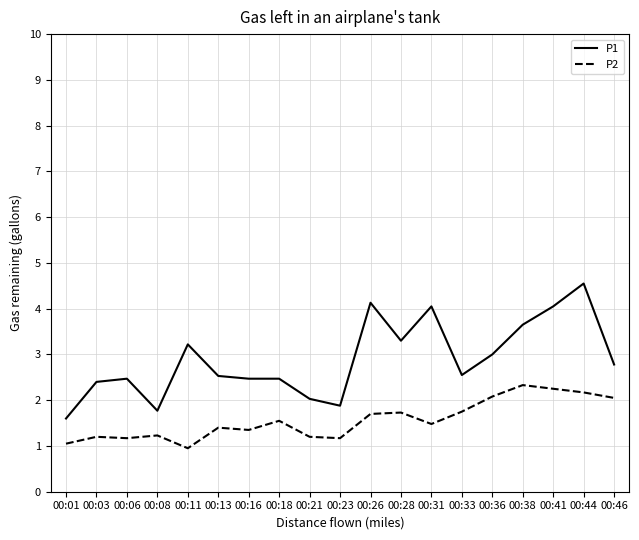

At which category does the chart reach its peak across all series?

00:44